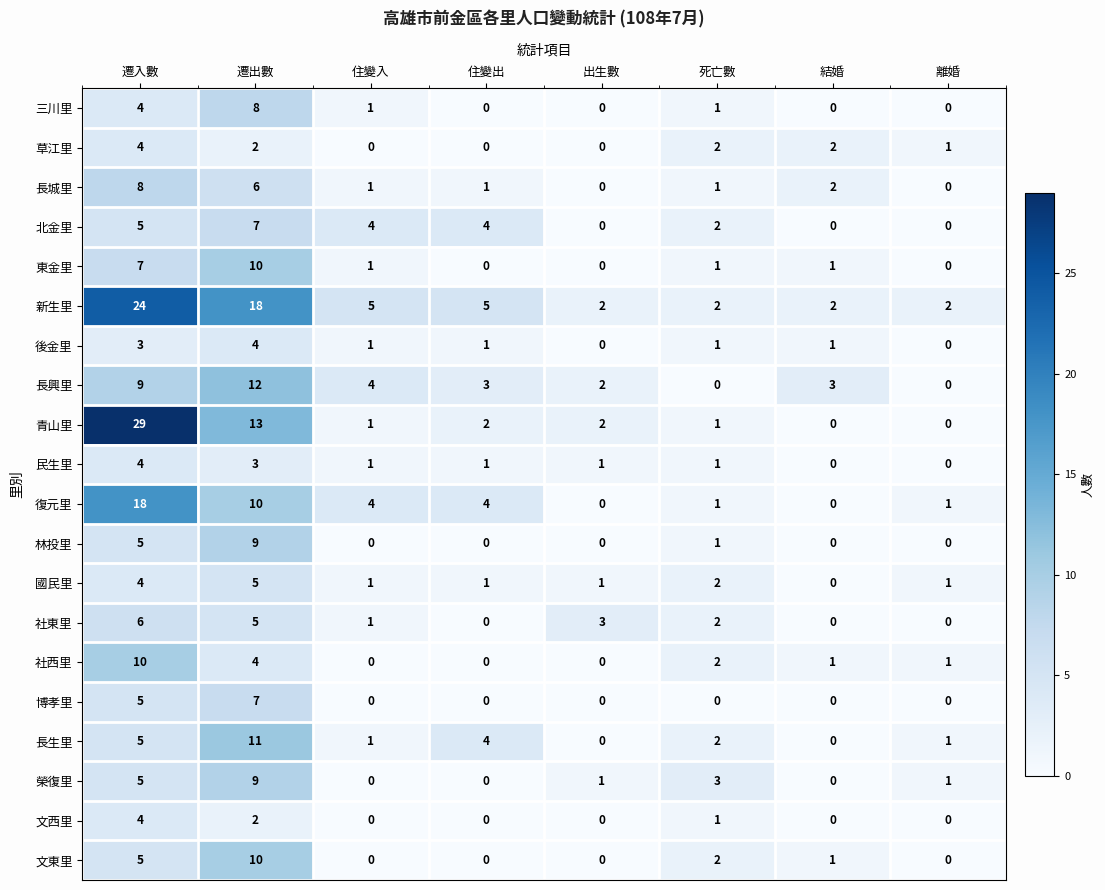

Which series has the largest range (max minus min)?

青山里